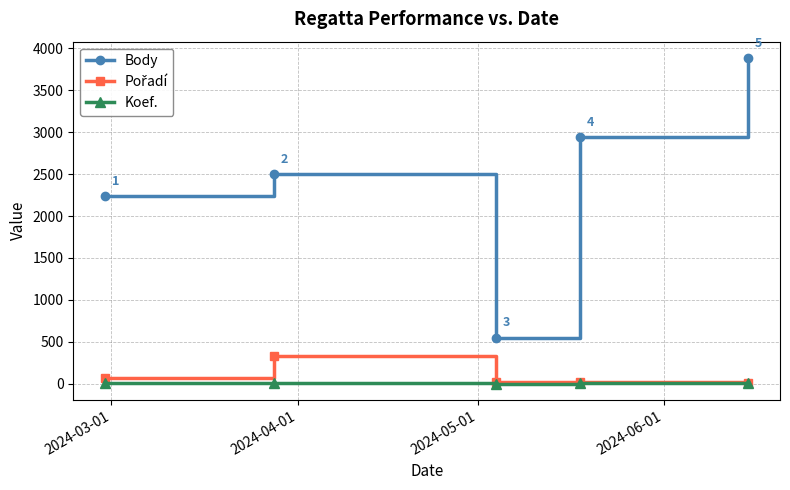

Which series has the widest spread of values?

Body